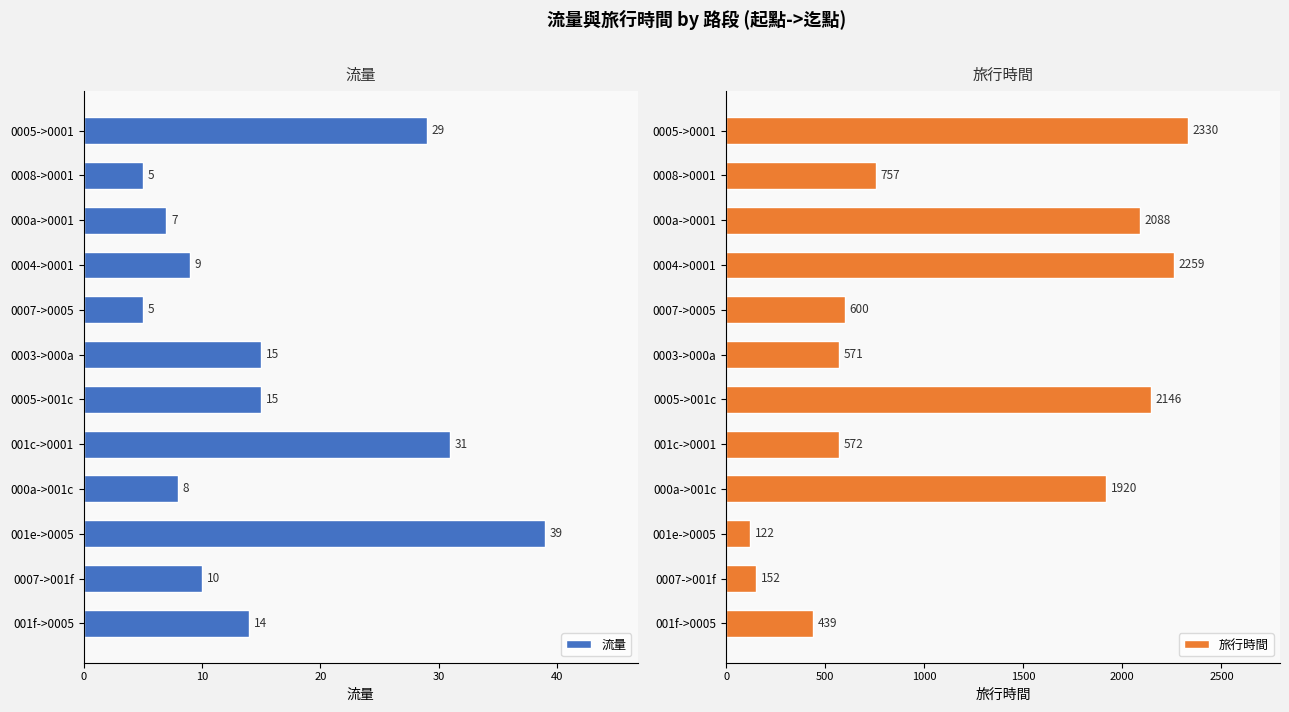

What is the highest value of the 流量 series?

39